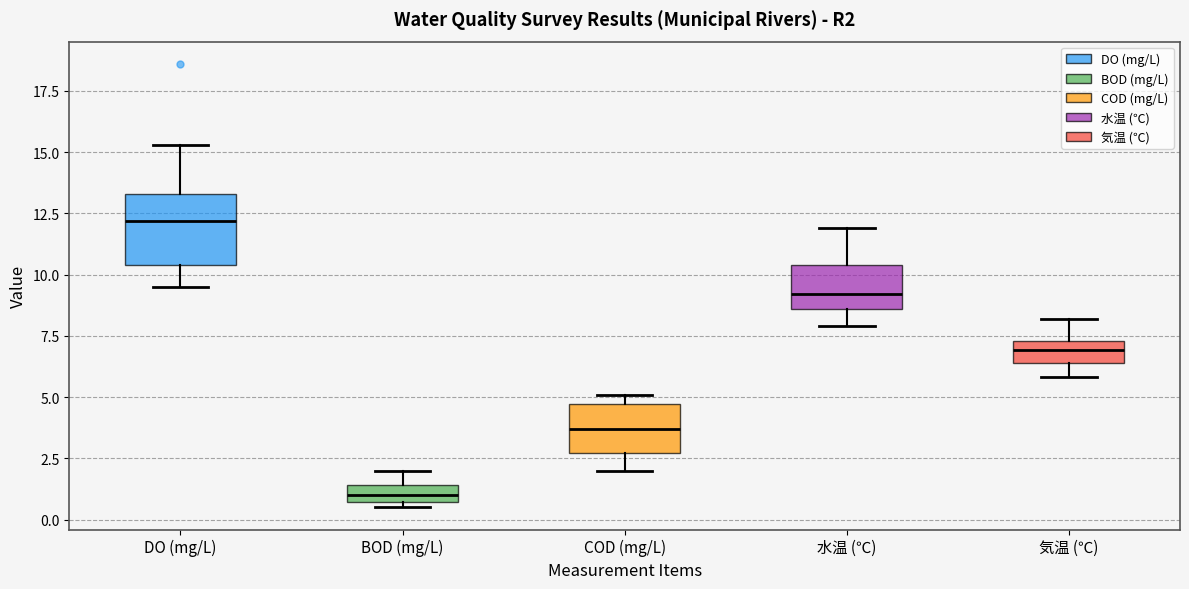

Which box's median line is the lowest?

BOD (mg/L)